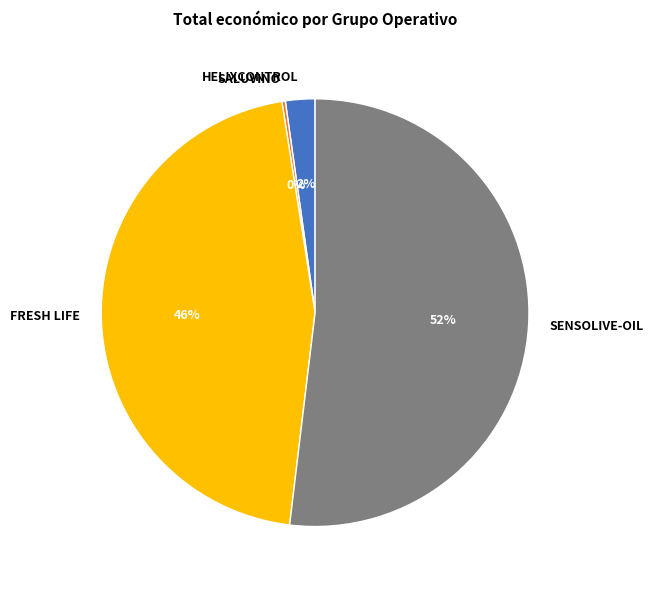

Is the sum of SENSOLIVE-OIL and HELIXCONTROL greater than half?

Yes